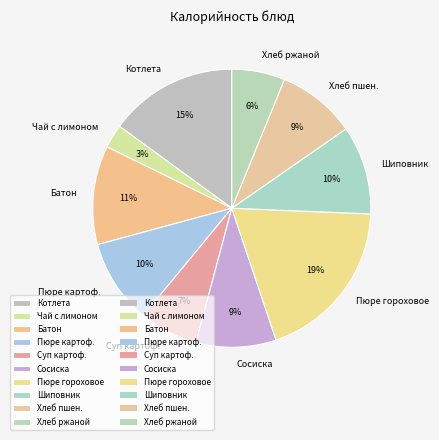

How many slices are in this pie chart?

10